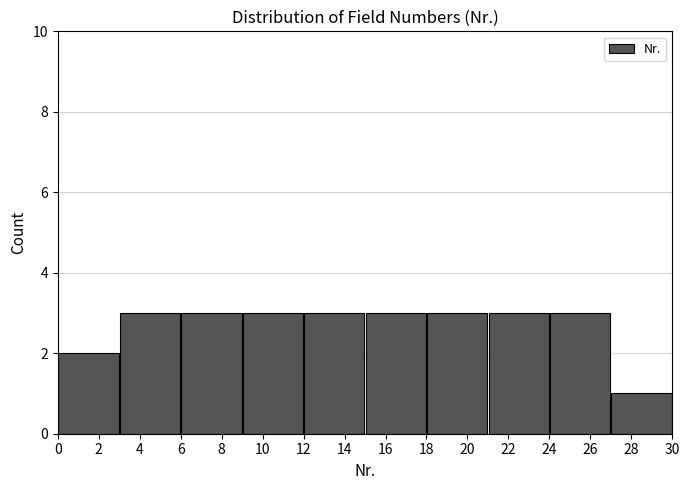

Reading left to right, transcribe this chart: for each bar, give the range it covers on the x-axis and its height. The values are not printed on the chart, so give them approximately, as read against the axis.

0 to 3: 2
3 to 6: 3
6 to 9: 3
9 to 12: 3
12 to 15: 3
15 to 18: 3
18 to 21: 3
21 to 24: 3
24 to 27: 3
27 to 30: 1